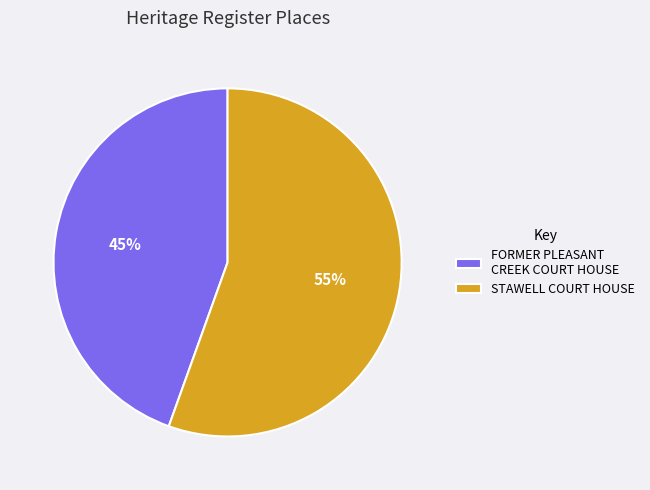

Do FORMER PLEASANT CREEK COURT HOUSE and STAWELL COURT HOUSE together represent more than half of the pie?

Yes